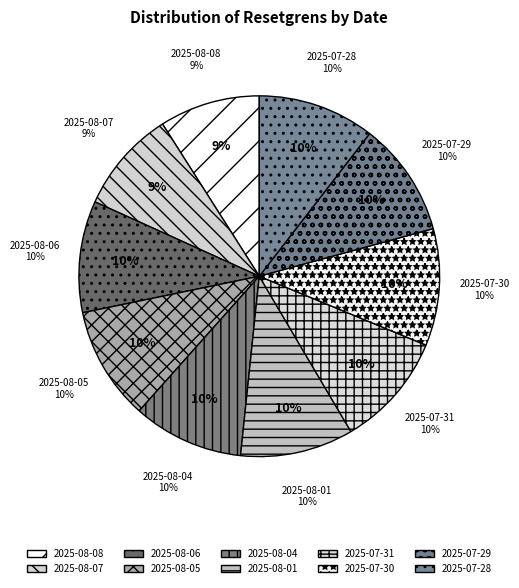

How many segments does this pie chart have?

10